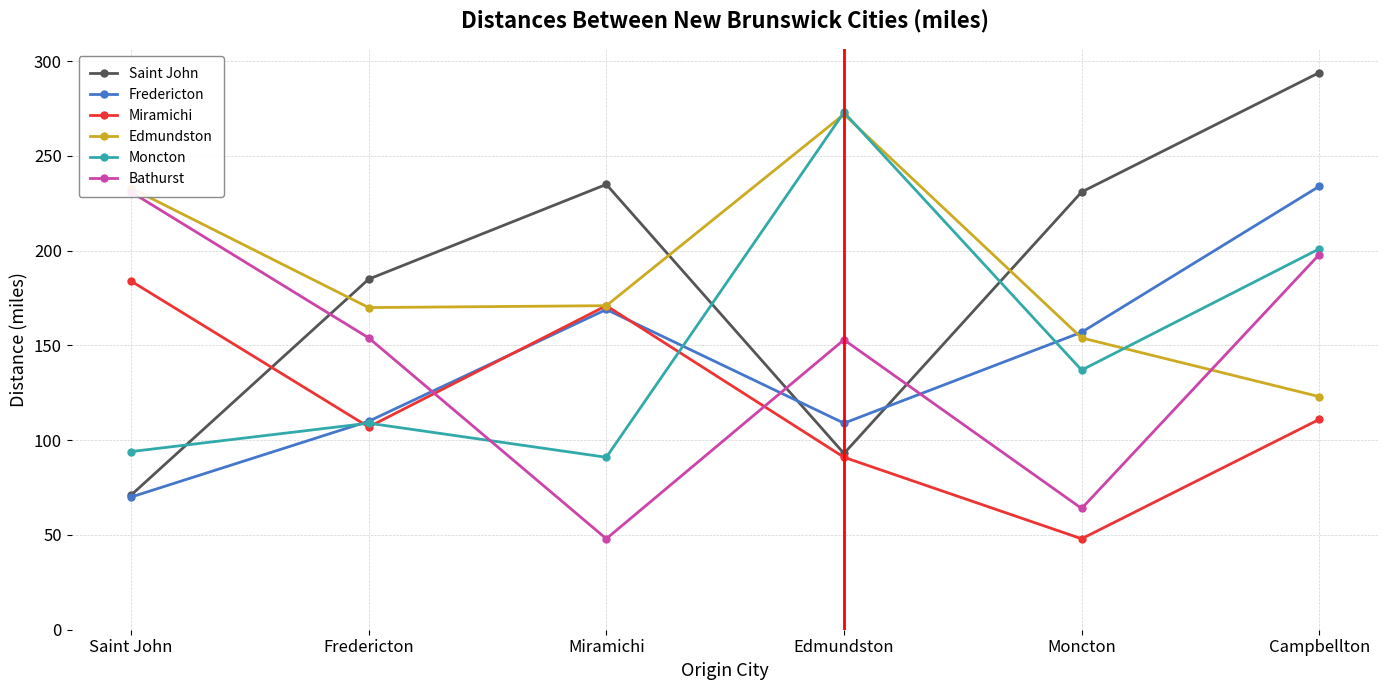

Count the number of categories in the chart.

6